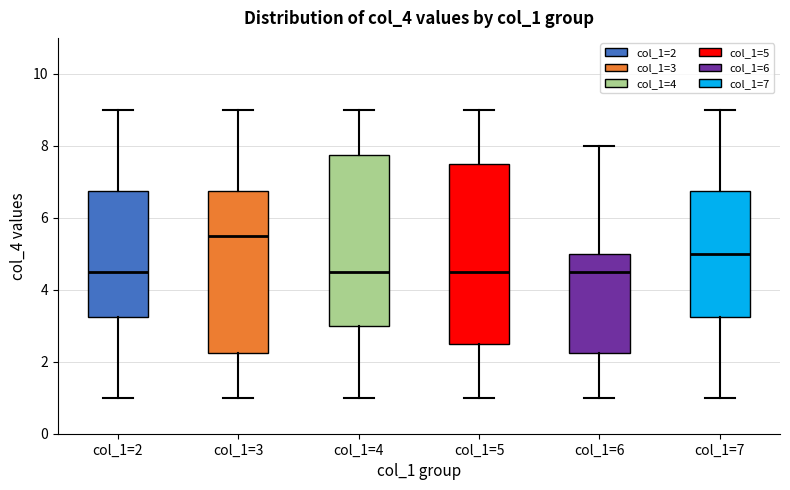

Reading left to right, read every box against the y-axis: the position of its median line, the range the box covers, and the ends of its whiskers. The values are not printed on the chart, so give them approximately, as read against the axis.

col_1=2: median 4.6, box 3.2 to 6.8, whiskers 1.0 to 9.0
col_1=3: median 5.6, box 2.2 to 6.8, whiskers 1.0 to 9.0
col_1=4: median 4.6, box 3.0 to 7.8, whiskers 1.0 to 9.0
col_1=5: median 4.6, box 2.6 to 7.6, whiskers 1.0 to 9.0
col_1=6: median 4.6, box 2.2 to 5.0, whiskers 1.0 to 8.0
col_1=7: median 5.0, box 3.2 to 6.8, whiskers 1.0 to 9.0